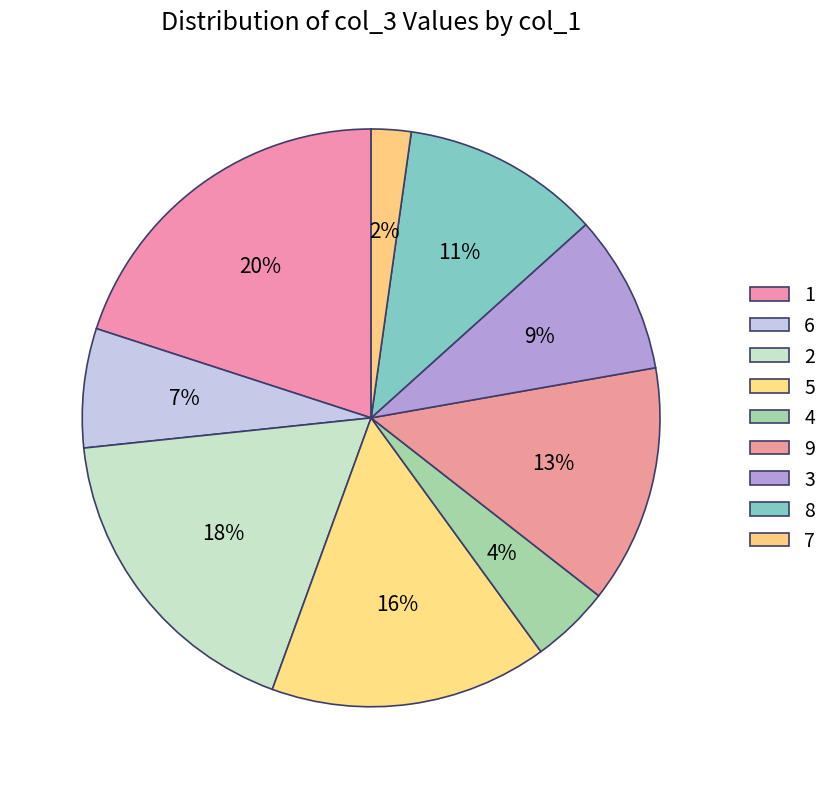

How many slices are in this pie chart?

9